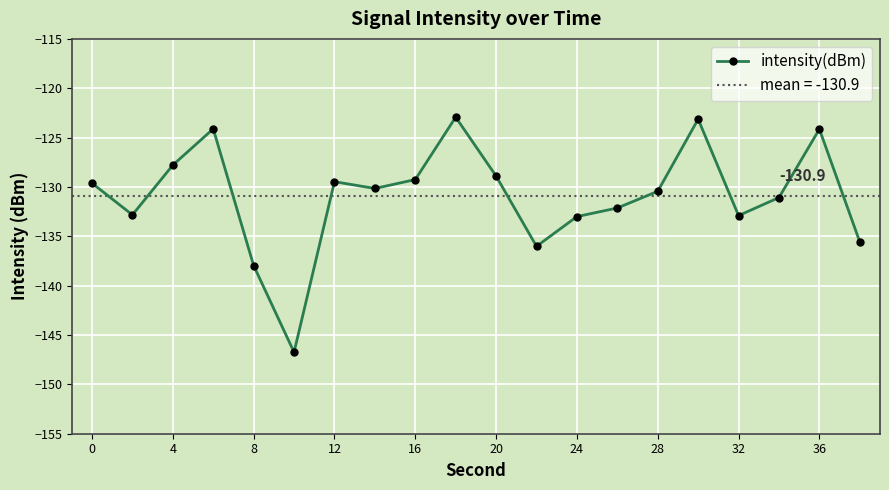

The value of intensity(dBm) at 0 is -51.6. True or false?

False